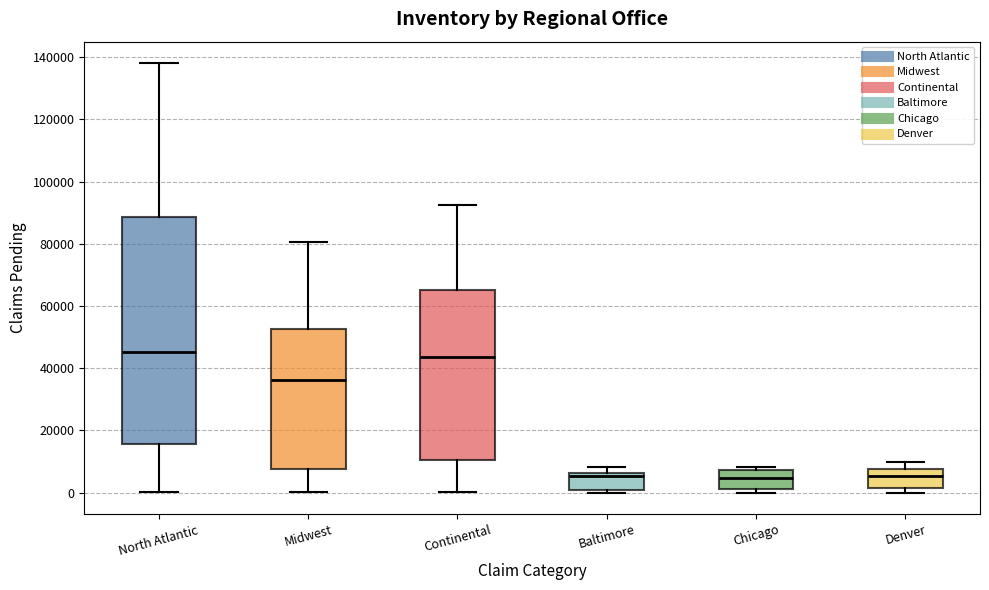

Reading left to right, transcribe this box plot: for each box, give where its median line is, the range the box spans, and where its two whiskers end, as read against the y-axis. The values are not printed on the chart, so give them approximately, as read against the axis.

North Atlantic: median 46000, box 16000 to 88000, whiskers 0 to 138000
Midwest: median 36000, box 8000 to 52000, whiskers 0 to 80000
Continental: median 44000, box 10000 to 66000, whiskers 0 to 92000
Baltimore: median 6000 (just below the box's upper edge), box 0 to 6000, whiskers 0 (just below the box's lower edge) to 8000
Chicago: median 4000, box 2000 to 8000, whiskers 0 to 8000 (just above the box's upper edge)
Denver: median 6000, box 2000 to 8000, whiskers 0 to 10000